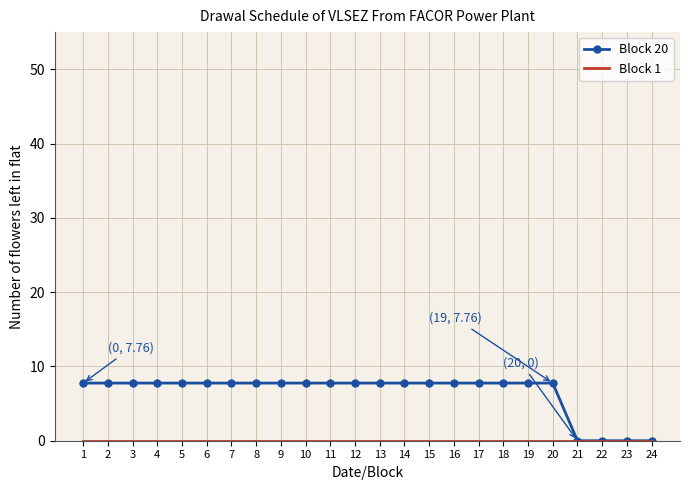

Which series has the largest range (max minus min)?

Block 20